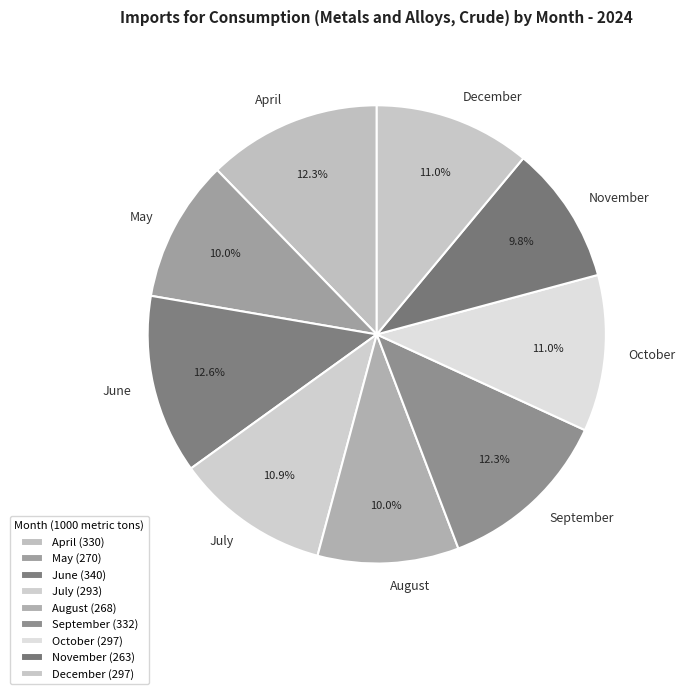

Does July account for over 50% of the chart?

No